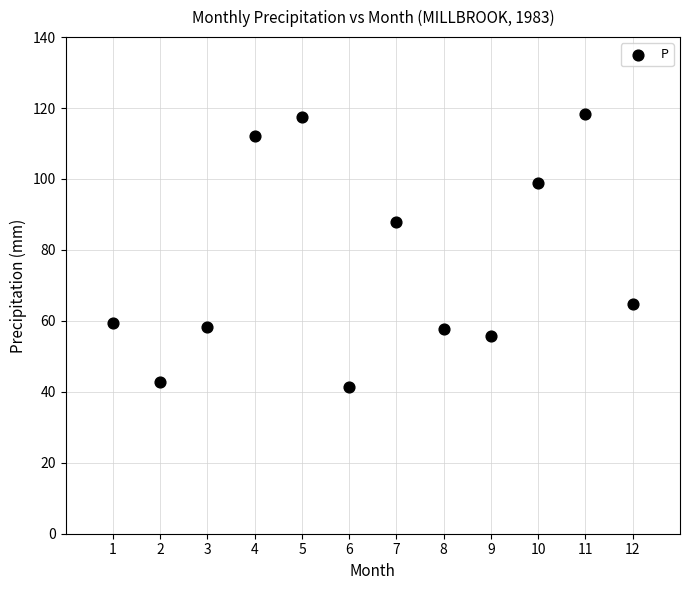

What is the range of X values (max minus min)?

11.0